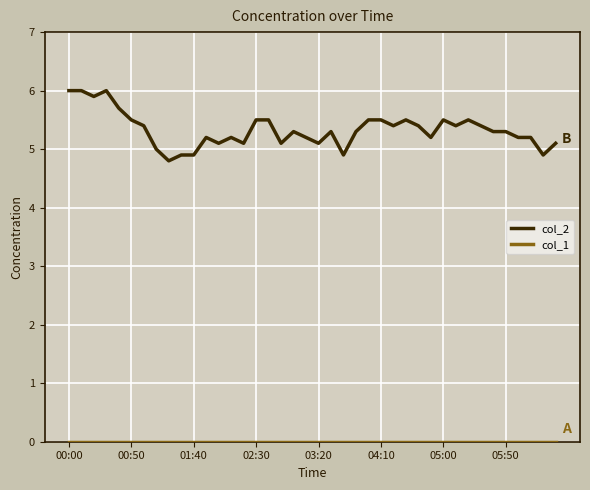

Which series has the largest total across all categories?

col_2